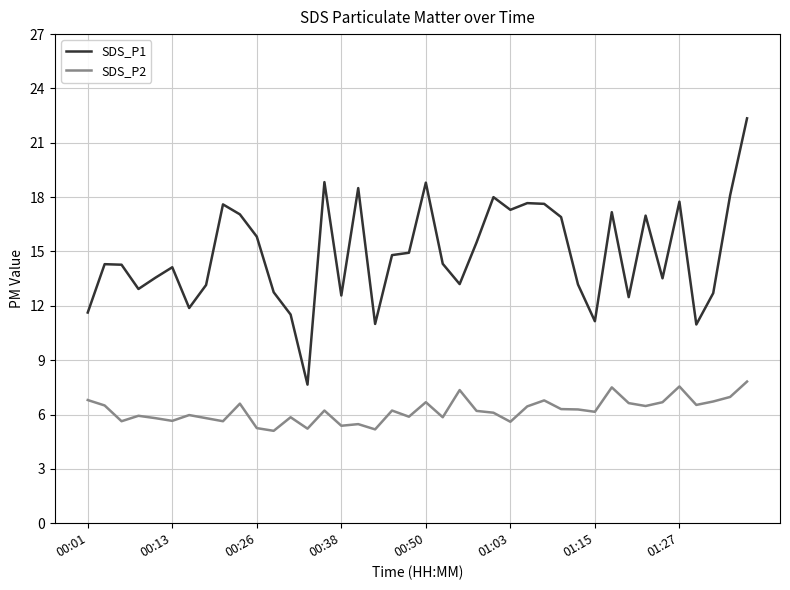

What is the sum of all SDS_P2 values?

248.7